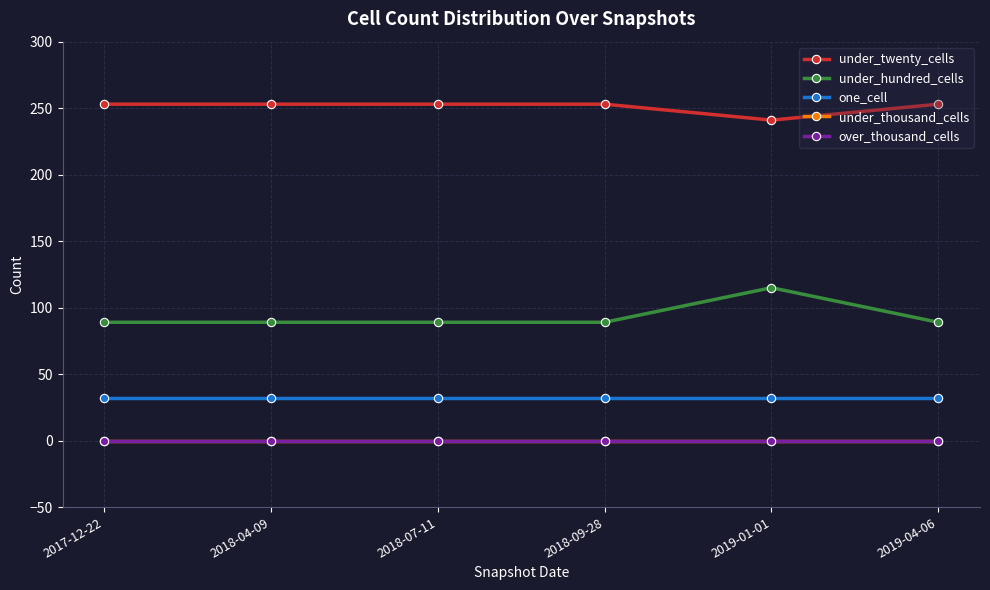

True or false: under_twenty_cells has more than 1 points higher than both neighbors.

False